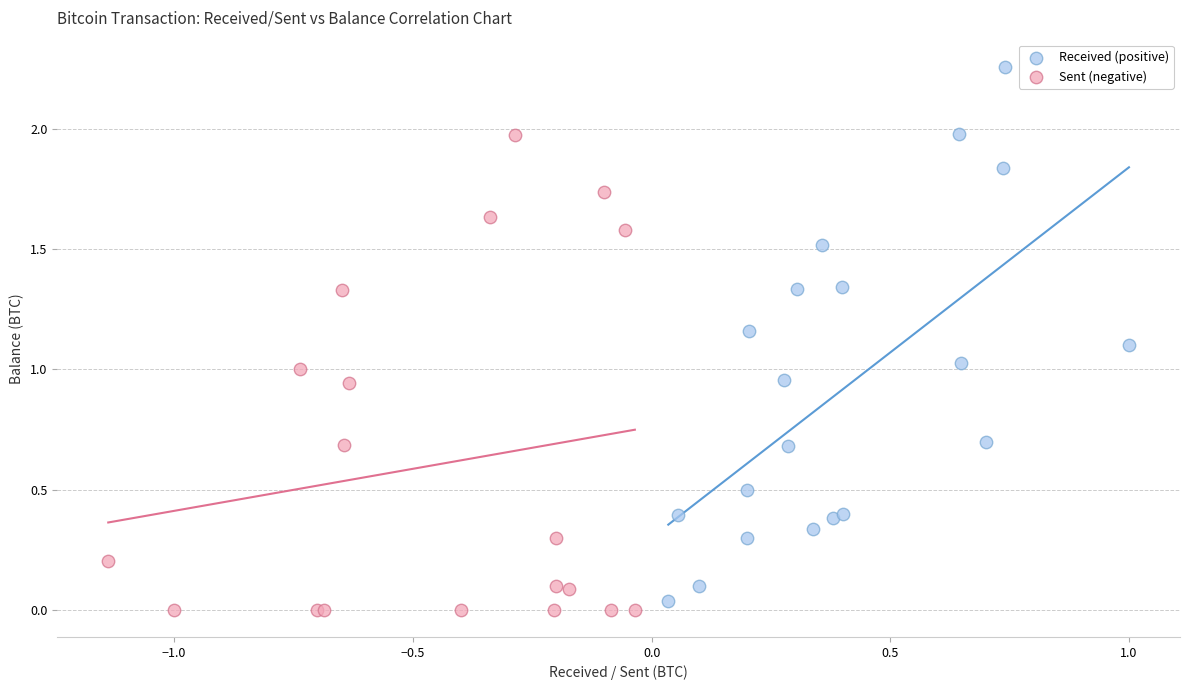

Which series has the widest spread of Y values?

Received (positive)